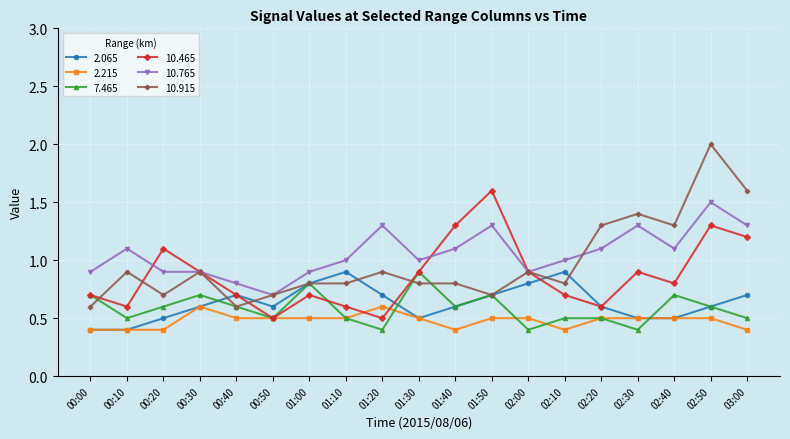

What is the highest value of the 10.765 series?

1.5